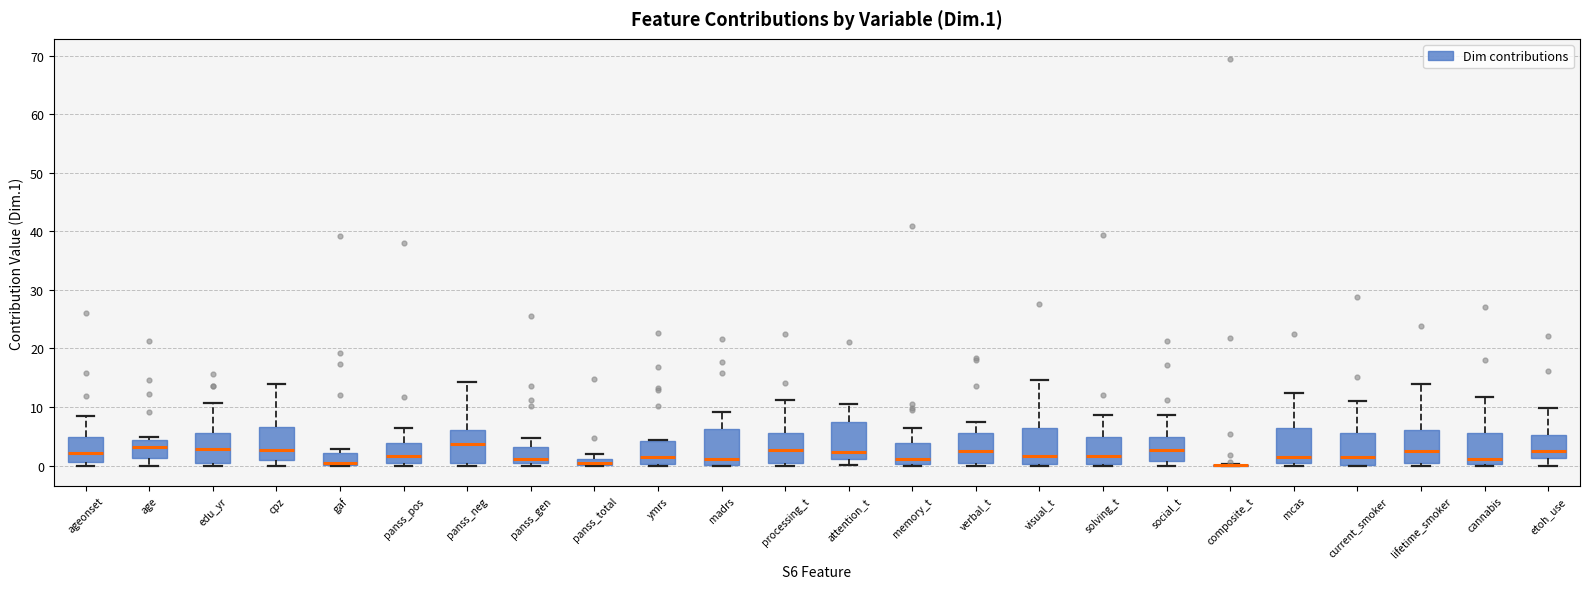

Where is the lower edge of the box for visual_t on the y-axis? The values are not printed on the chart, so give them approximately, as read against the axis.

0